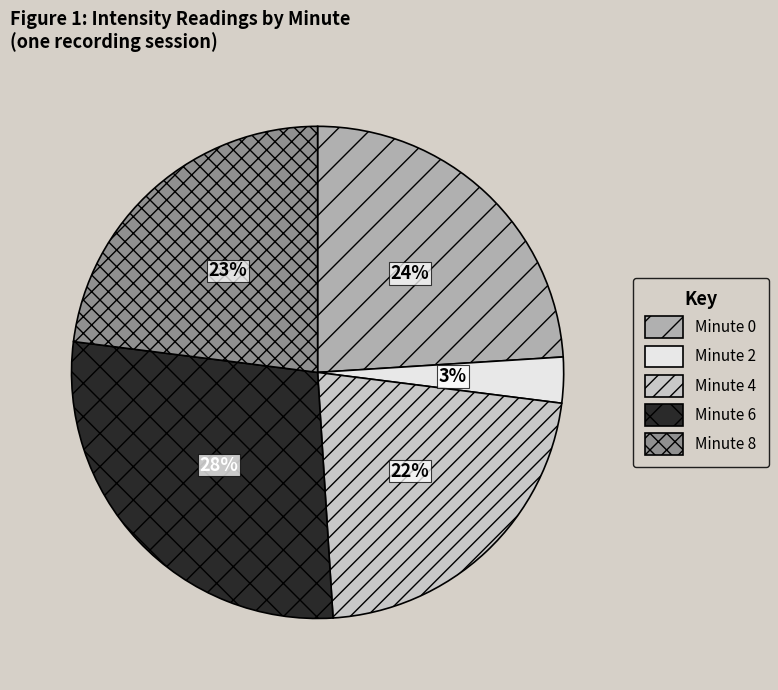

Does any single category account for the majority?

No